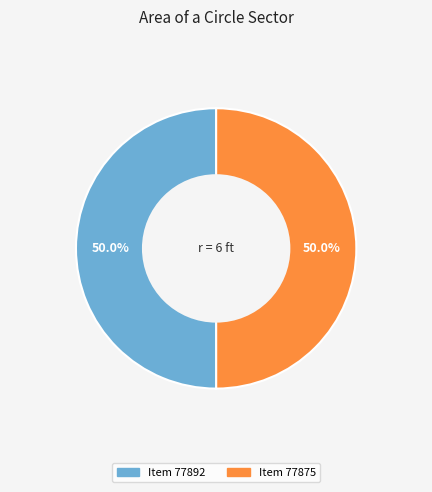

Which category has the biggest portion of the pie?

77892